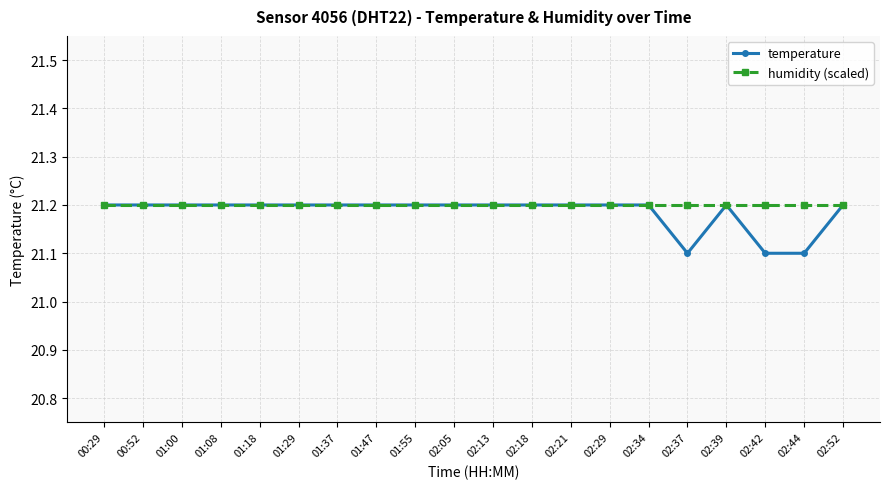

True or false: temperature has more than 0 interior local peaks.

True